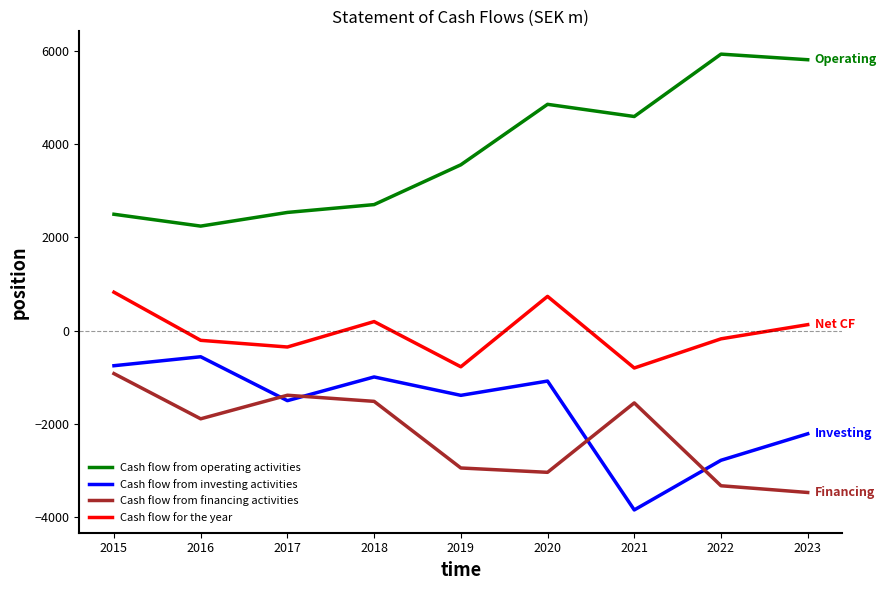

True or false: Cash flow from operating activities has a value of 1113 at 2018.

False